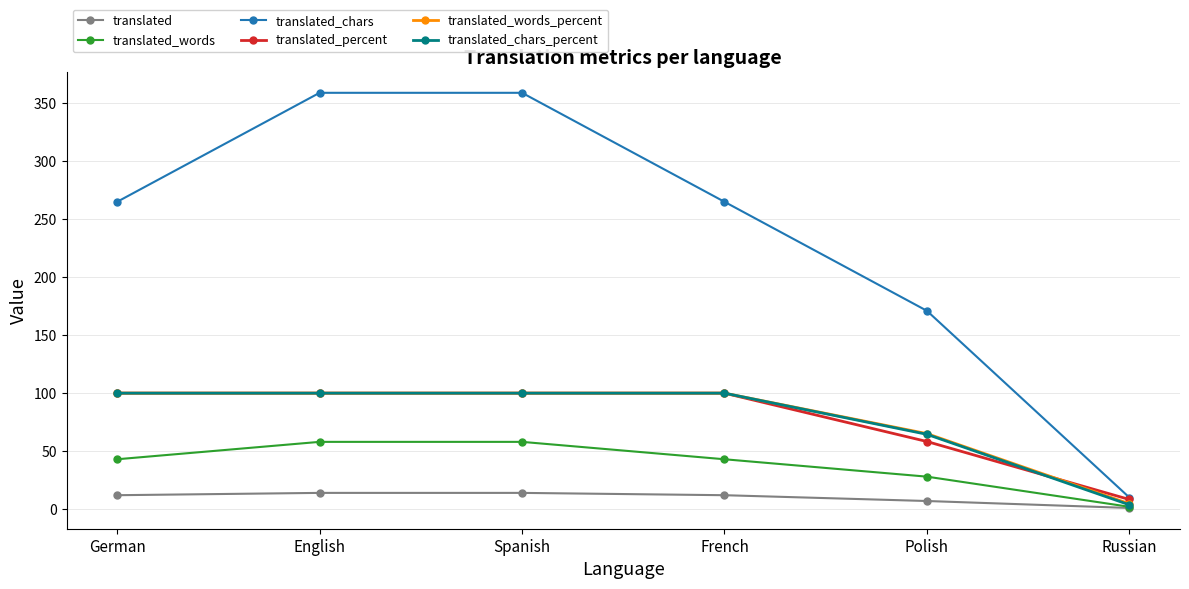

What is the greatest value displayed?

359.0